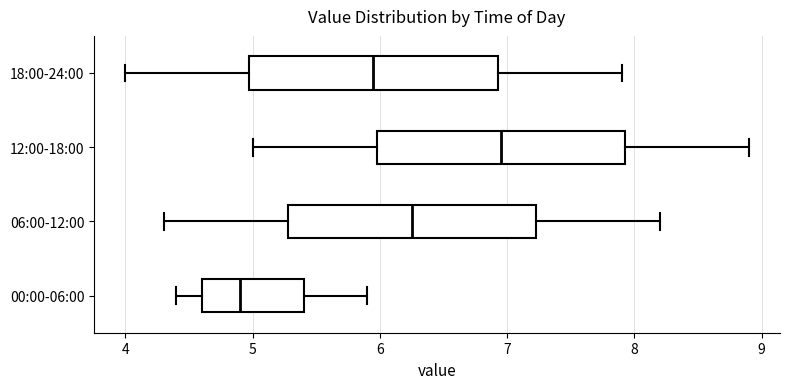

Which box's median line is the furthest to the left?

00:00-06:00